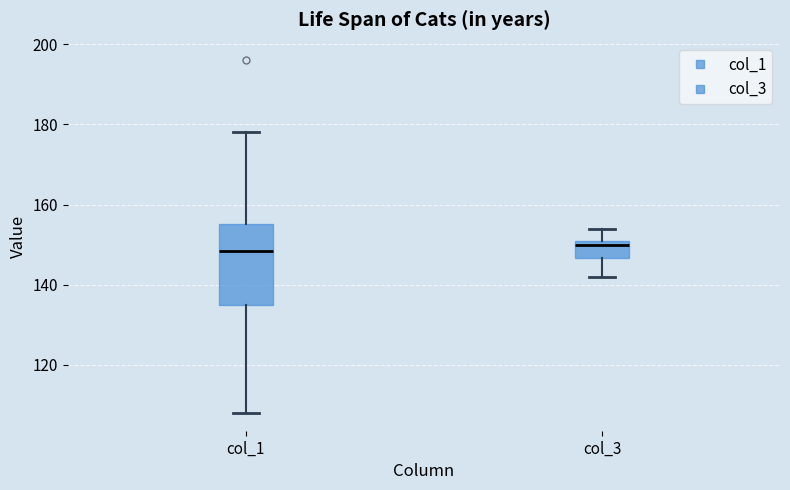

Reading left to right, read every box against the y-axis: the position of its median line, the range the box covers, and the ends of its whiskers. The values are not printed on the chart, so give them approximately, as read against the axis.

col_1: median 148, box 136 to 156, whiskers 108 to 178
col_3: median 150, box 146 to 152, whiskers 142 to 154